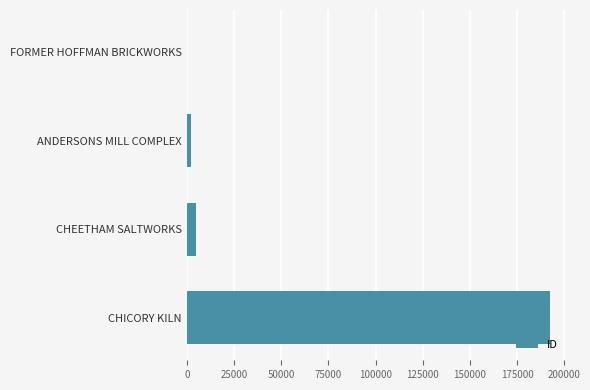

Reading bottom to top, transcribe all the data shown in this chart.

CHICORY KILN=192306	CHEETHAM SALTWORKS=4820	ANDERSONS MILL COMPLEX=2366	FORMER HOFFMAN BRICKWORKS=172